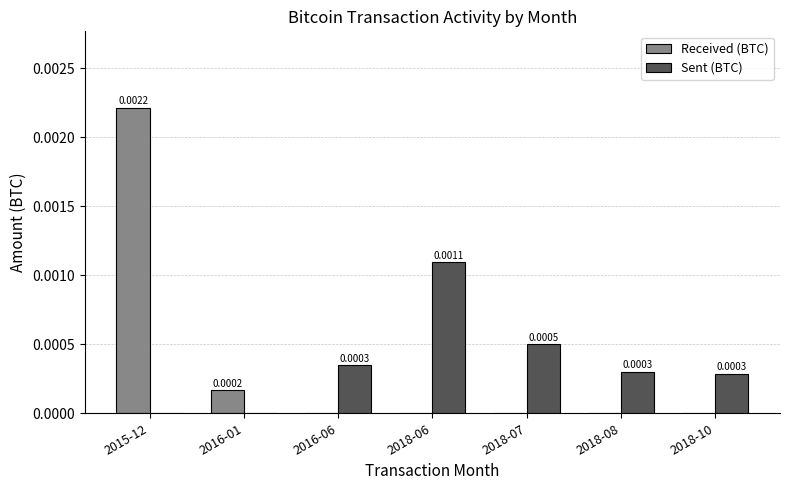

Between 2018-06 and 2018-07, which series saw the biggest shift?

Sent (BTC)